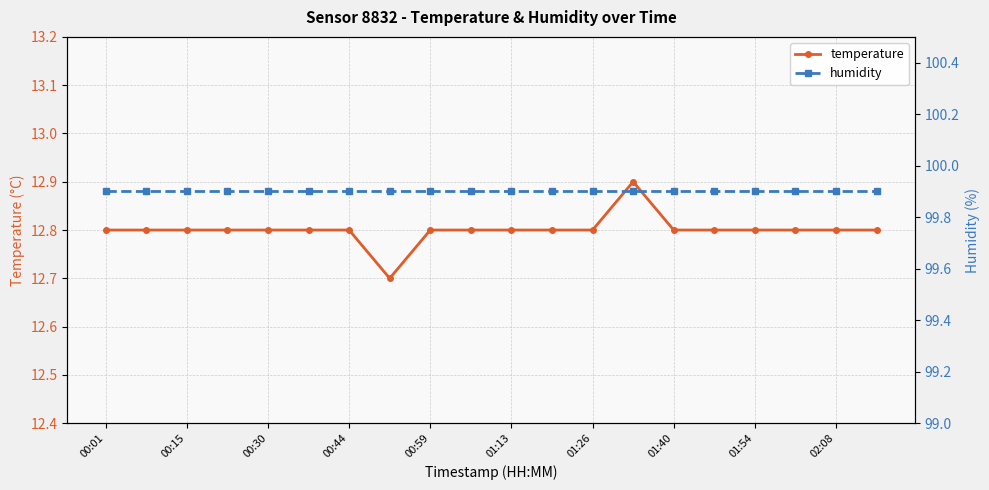

True or false: humidity and temperature intersect in this chart.

False